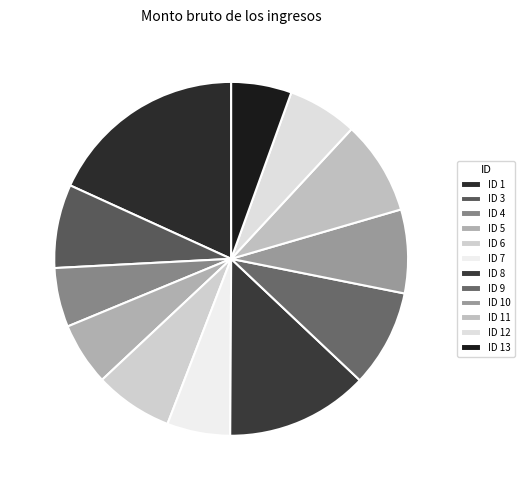

Is it true that ID 10 is 1% of the pie?

False